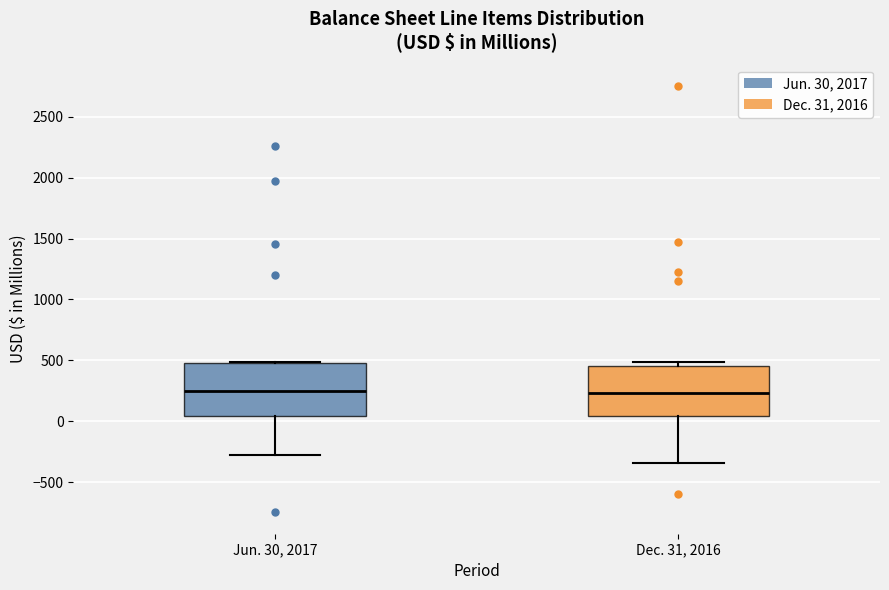

Where is the upper edge of the box for Jun. 30, 2017 on the y-axis? The values are not printed on the chart, so give them approximately, as read against the axis.

500